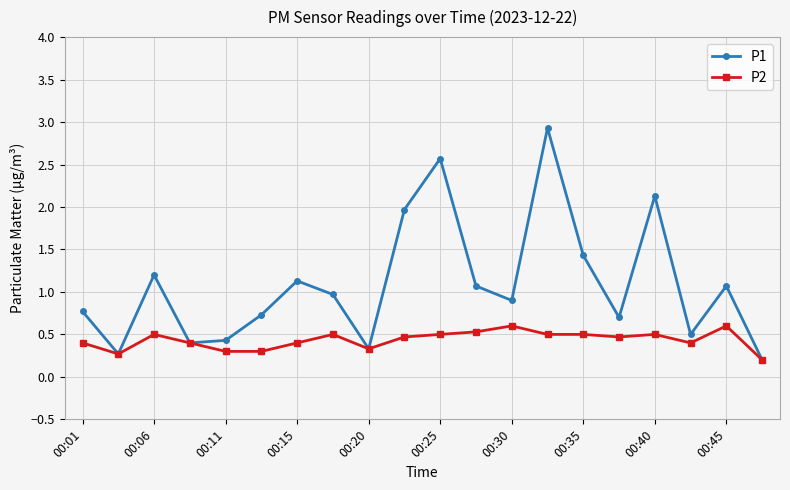

What is the smallest value displayed?

0.2